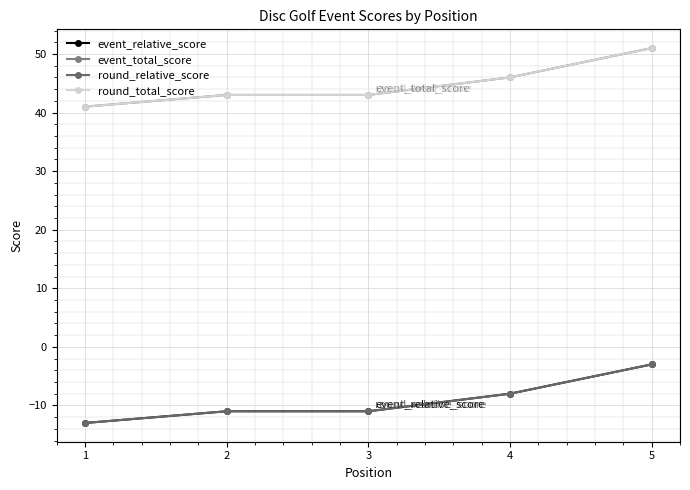

What is the difference between the second highest and minimum values in the round_total_score series?

5